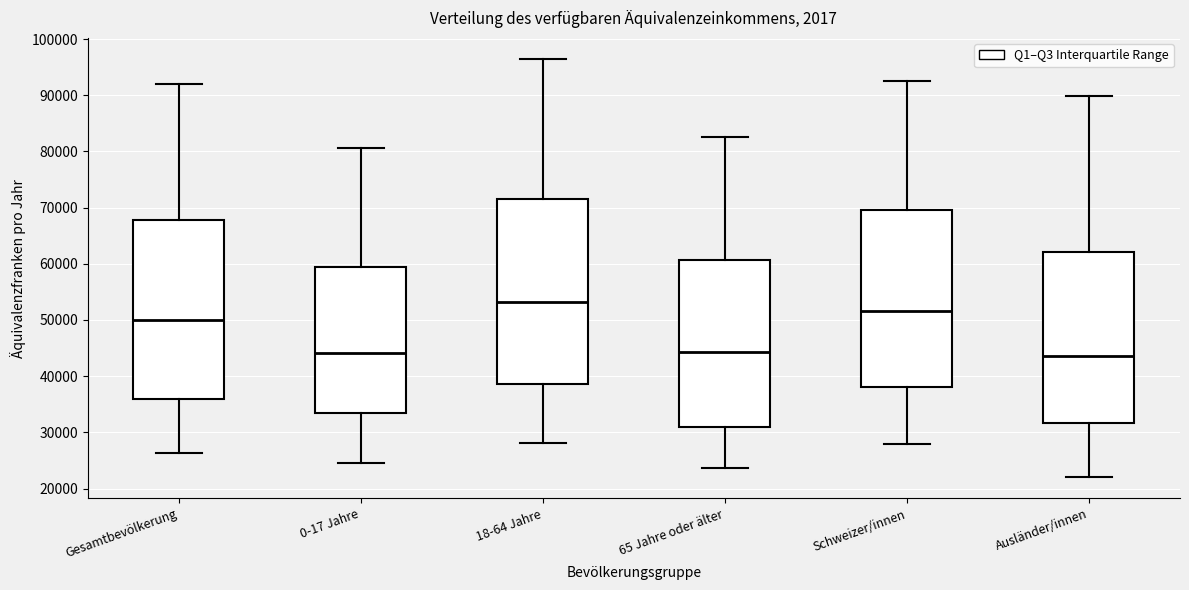

Reading left to right, transcribe this box plot: for each box, give where its median line is, the range the box spans, and where its two whiskers end, as read against the y-axis. The values are not printed on the chart, so give them approximately, as read against the axis.

Gesamtbevölkerung: median 50000, box 36000 to 68000, whiskers 26000 to 92000
0-17 Jahre: median 44000, box 34000 to 59000, whiskers 24000 to 81000
18-64 Jahre: median 53000, box 39000 to 71000, whiskers 28000 to 96000
65 Jahre oder älter: median 44000, box 31000 to 61000, whiskers 24000 to 83000
Schweizer/innen: median 52000, box 38000 to 69000, whiskers 28000 to 92000
Ausländer/innen: median 44000, box 32000 to 62000, whiskers 22000 to 90000